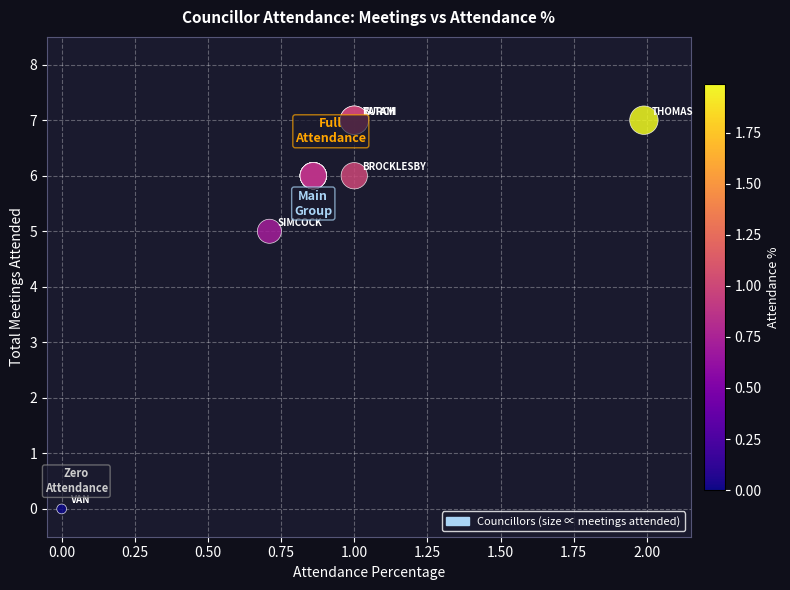

What Y value in the scatter plot is closest to 3?

5